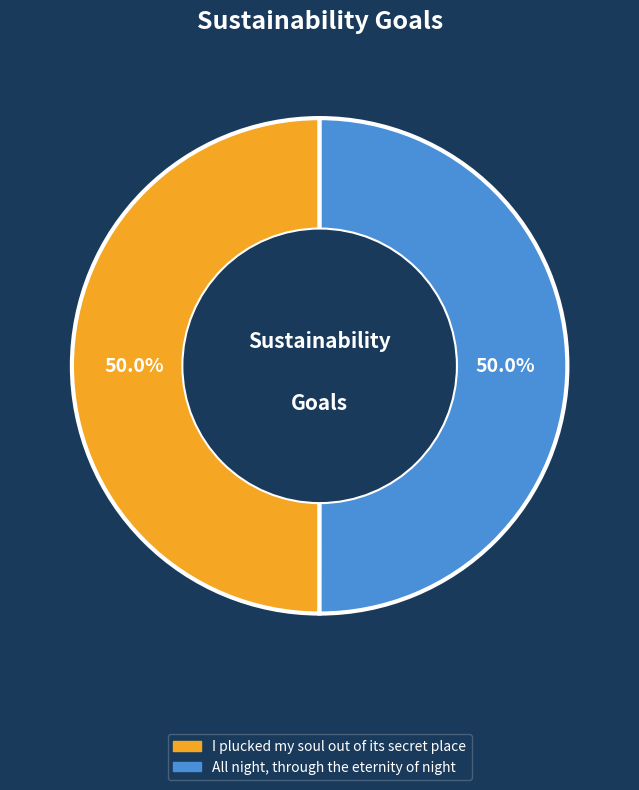

What is the ratio of the value at I plucked my soul out of its secret place to the value at All night, through the eternity of night?

1.0